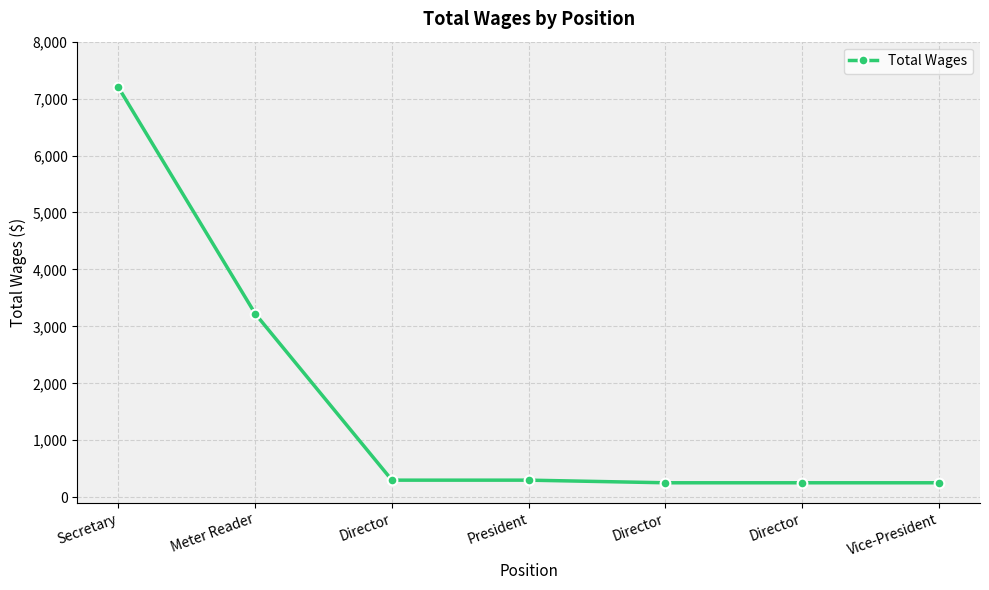

What is the difference between the values at President and Director?

46